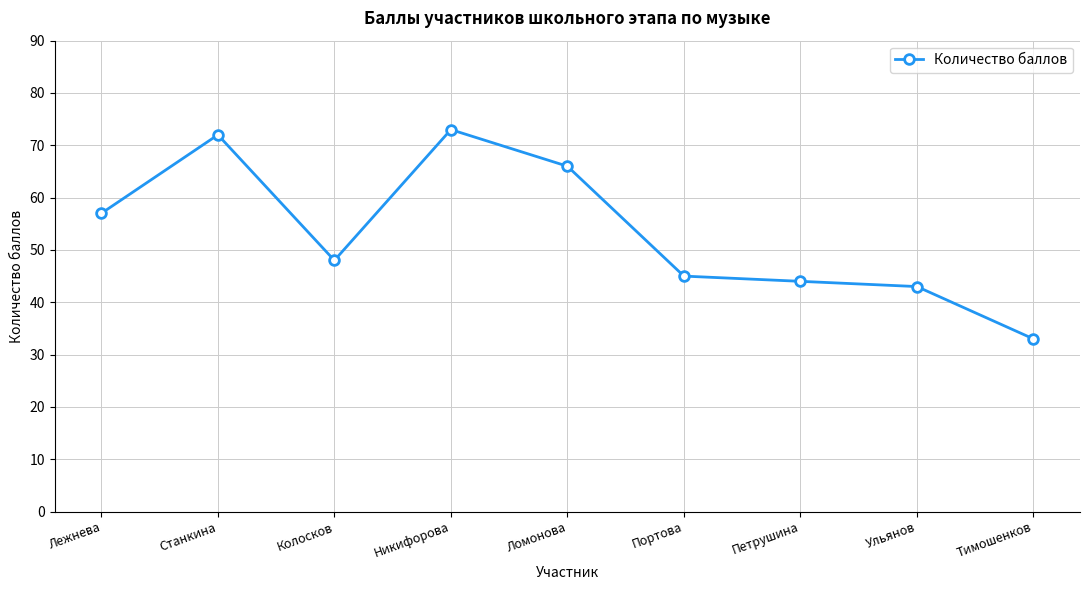

Is it true that the value at Колосков is 48?

True